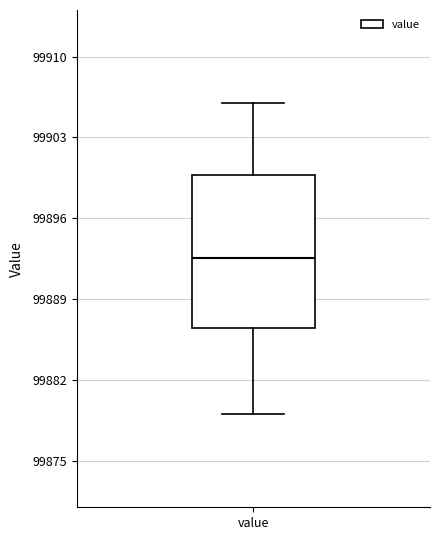

Where does the upper whisker of the box for value end on the y-axis? The values are not printed on the chart, so give them approximately, as read against the axis.

99906